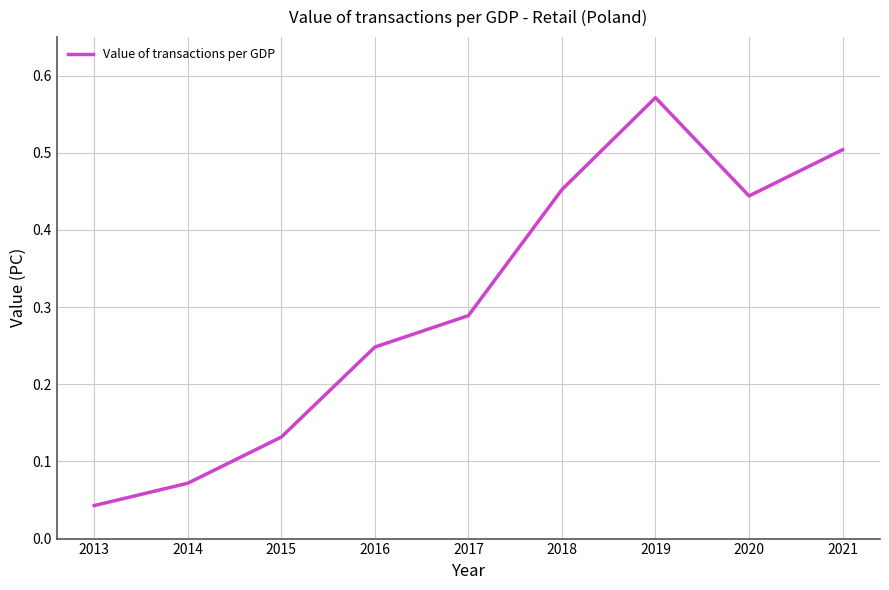

Which label corresponds to the largest value in the chart?

2019